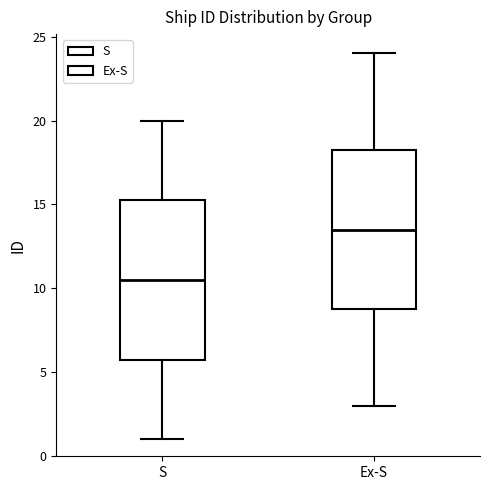

Reading left to right, transcribe this box plot: for each box, give where its median line is, the range the box spans, and where its two whiskers end, as read against the y-axis. The values are not printed on the chart, so give them approximately, as read against the axis.

S: median 10.5, box 6.0 to 15.5, whiskers 1.0 to 20.0
Ex-S: median 13.5, box 9.0 to 18.5, whiskers 3.0 to 24.0